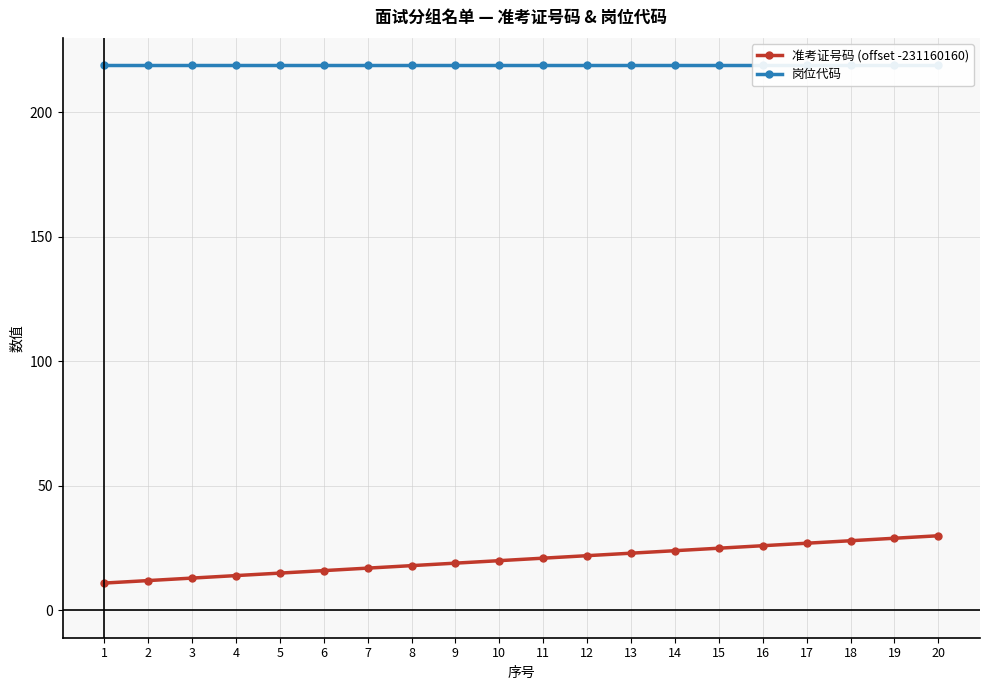

How many data points in 准考证号码 (offset -231160160) are less than 21?

10